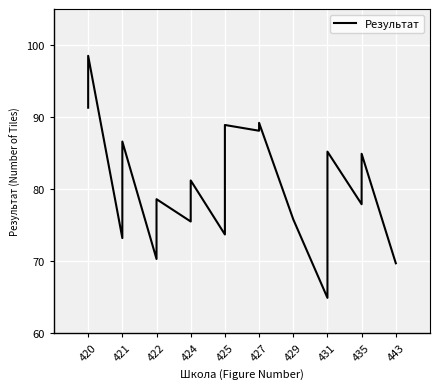

How many interior local valleys (lower than both neighbors) does the data have?

7